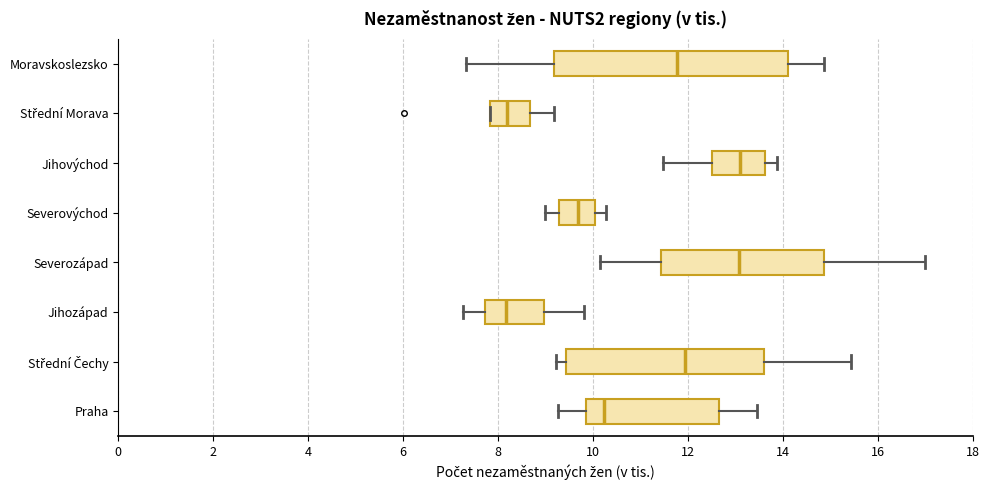

Where does the median line of the box for Střední Čechy sit on the x-axis? The values are not printed on the chart, so give them approximately, as read against the axis.

12.0